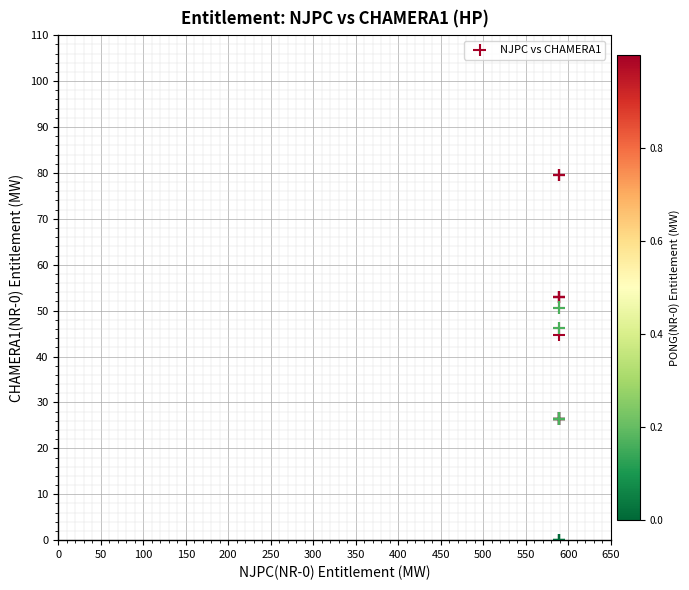

What Y value in the scatter plot is closest to 39?

44.7